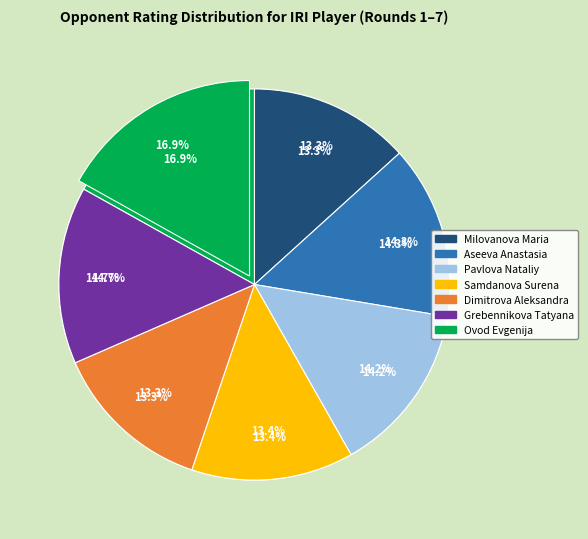

What is the largest slice in the pie chart?

Ovod Evgenija